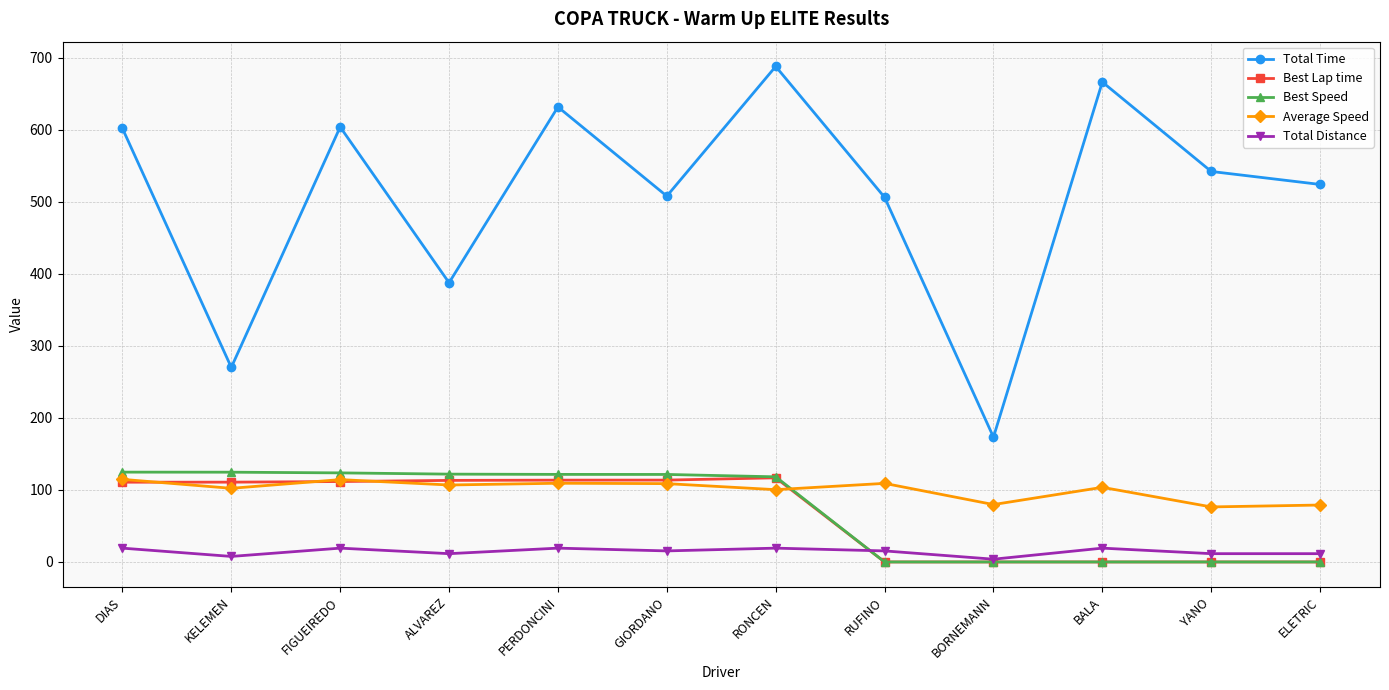

Where does the Best Lap time series first go above 110?

DIAS